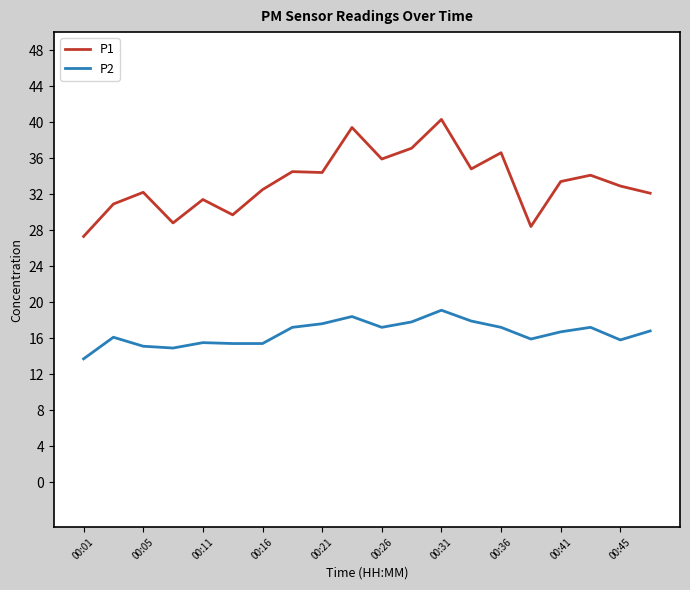

Which series has the largest range (max minus min)?

P1